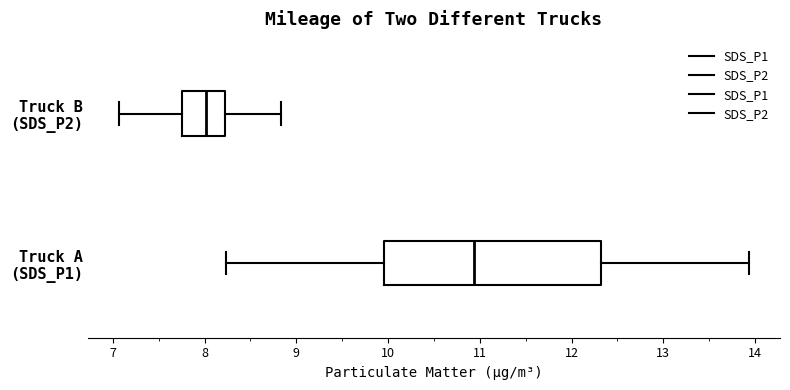

Which box's median line is the furthest to the left?

Truck B (SDS_P2)